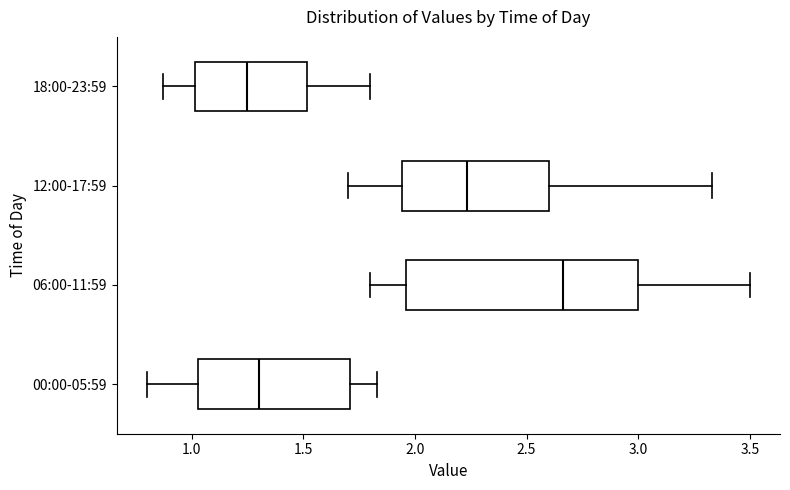

Reading bottom to top, read every box against the x-axis: the position of its median line, the range the box covers, and the ends of its whiskers. The values are not printed on the chart, so give them approximately, as read against the axis.

00:00-05:59: median 1.30, box 1.05 to 1.70, whiskers 0.80 to 1.85
06:00-11:59: median 2.65, box 1.95 to 3.00, whiskers 1.80 to 3.50
12:00-17:59: median 2.25, box 1.95 to 2.60, whiskers 1.70 to 3.35
18:00-23:59: median 1.25, box 1.00 to 1.50, whiskers 0.85 to 1.80